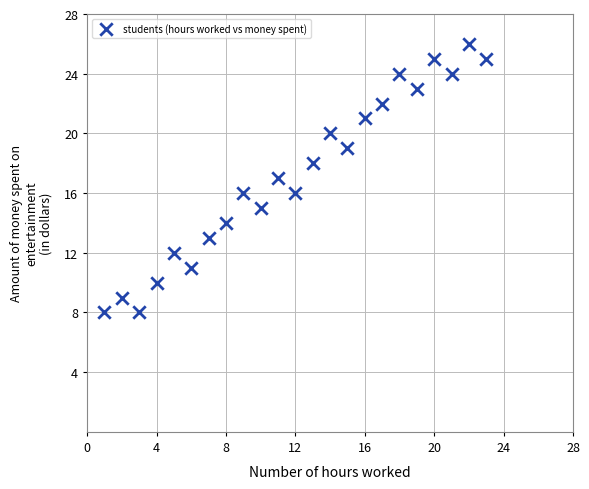

What is the range of X values (max minus min)?

22